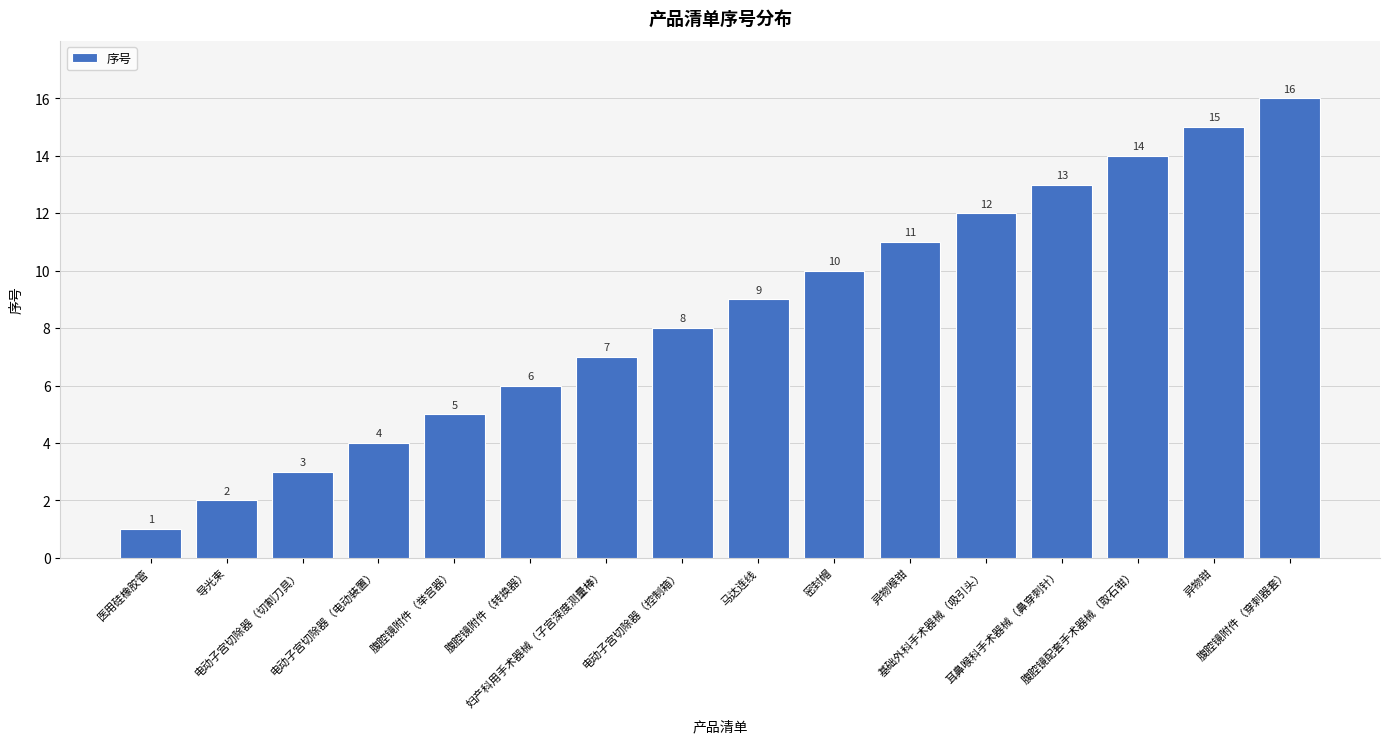

The value at 异物喉钳 is 11. True or false?

True